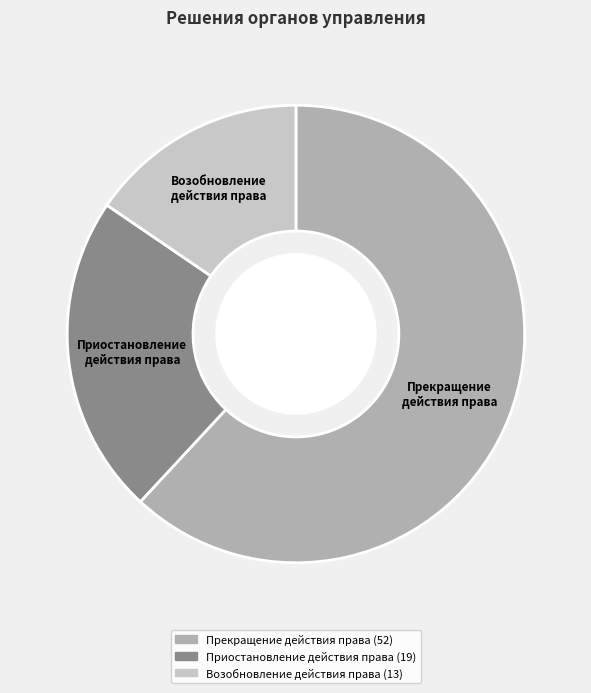

What is the smallest slice in the pie chart?

Возобновление действия права